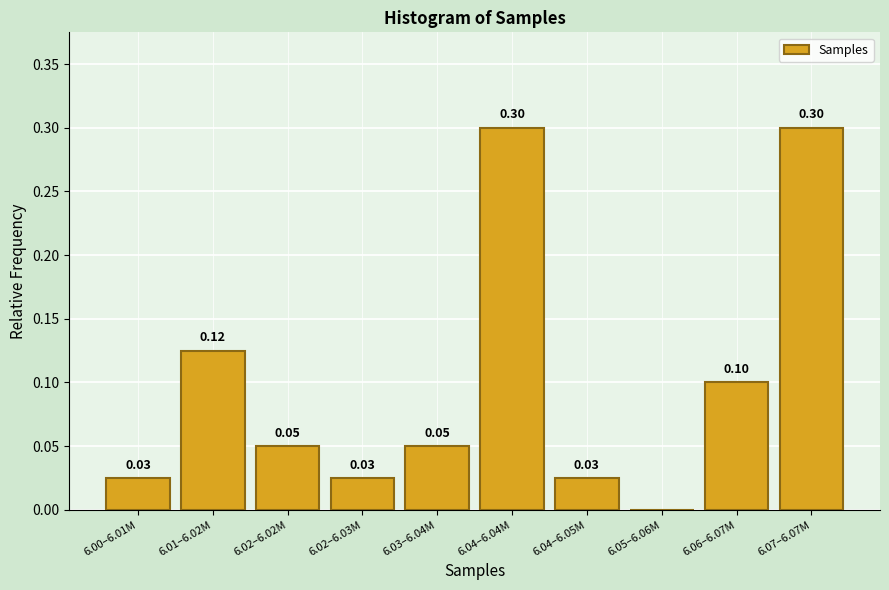

Which has a higher value, 6.00–6.01M or 6.07–6.07M?

6.07–6.07M